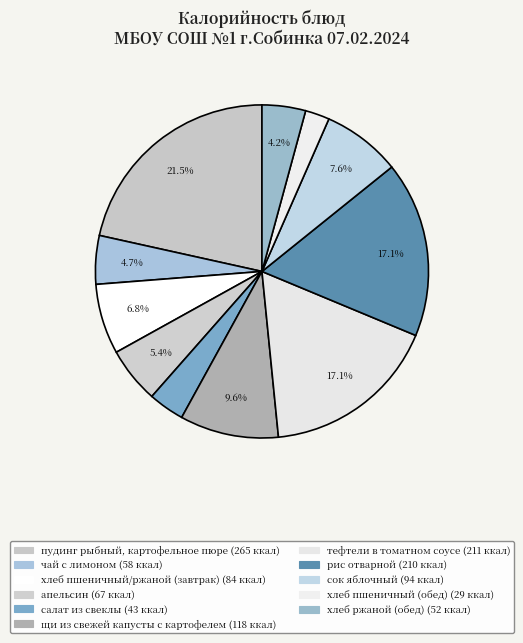

To the nearest percent, what is the difference between the пудинг рыбный, картофельное пюре and апельсин slice percentages?

16%